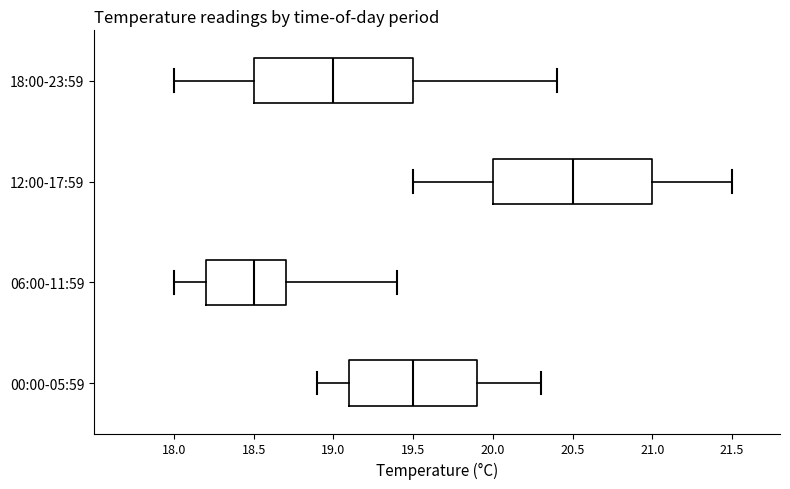

Where is the right edge of the box for 06:00-11:59 on the x-axis? The values are not printed on the chart, so give them approximately, as read against the axis.

18.7